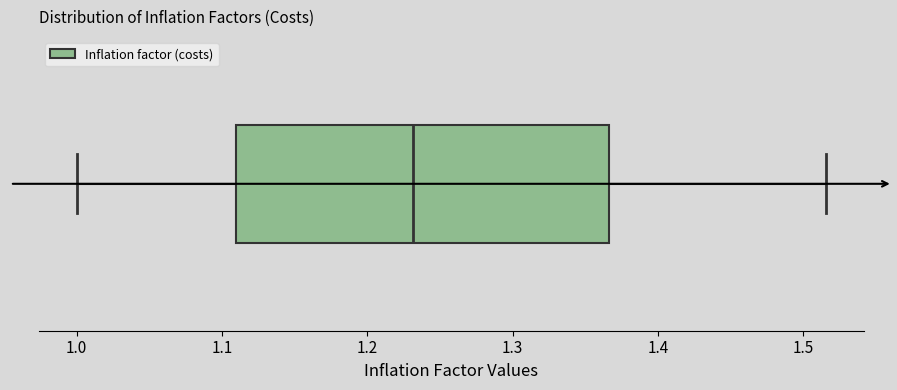

Where is the right edge of the box on the x-axis? The values are not printed on the chart, so give them approximately, as read against the axis.

1.37